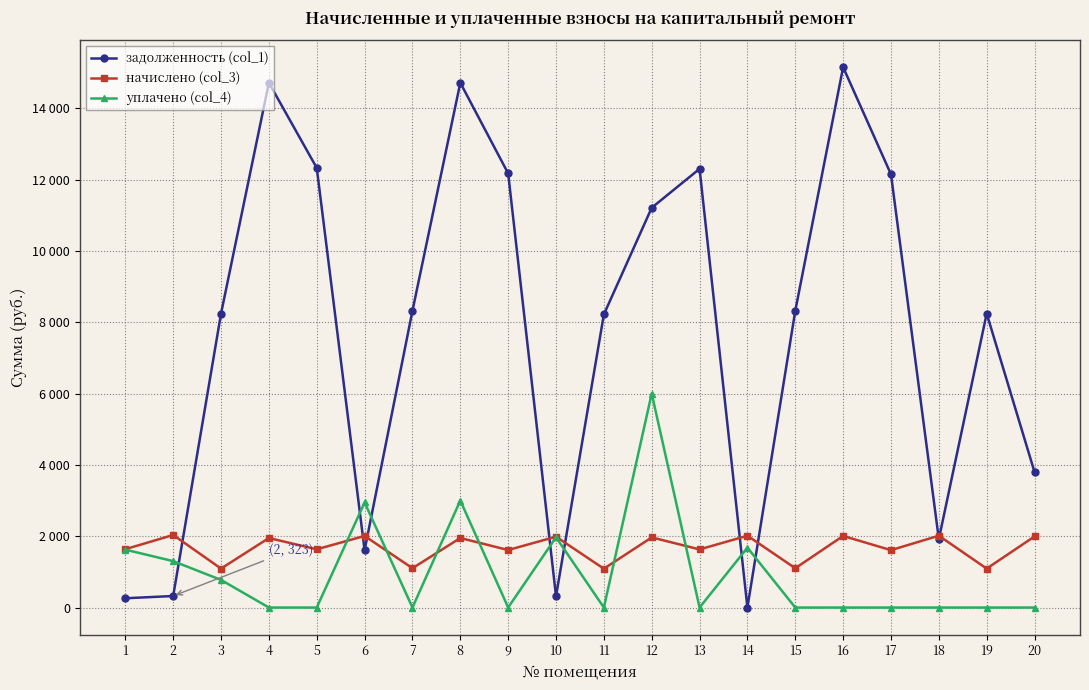

What are all the series names shown in the legend?

задолженность (col_1), начислено (col_3), уплачено (col_4)